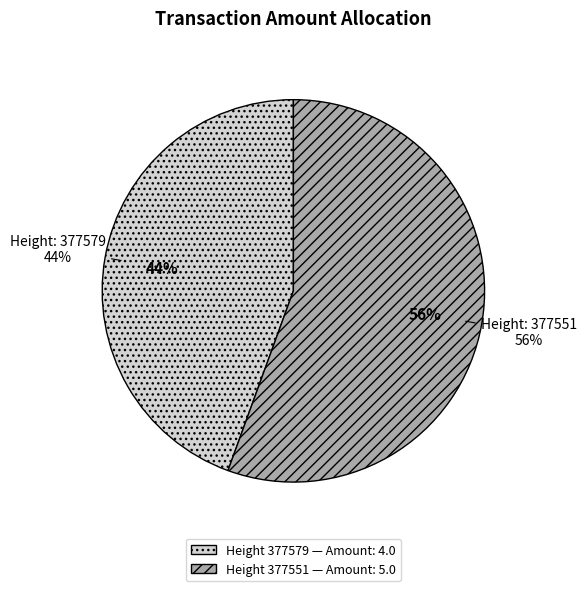

To the nearest percent, what is the difference between the largest and smallest slice percentages?

11%